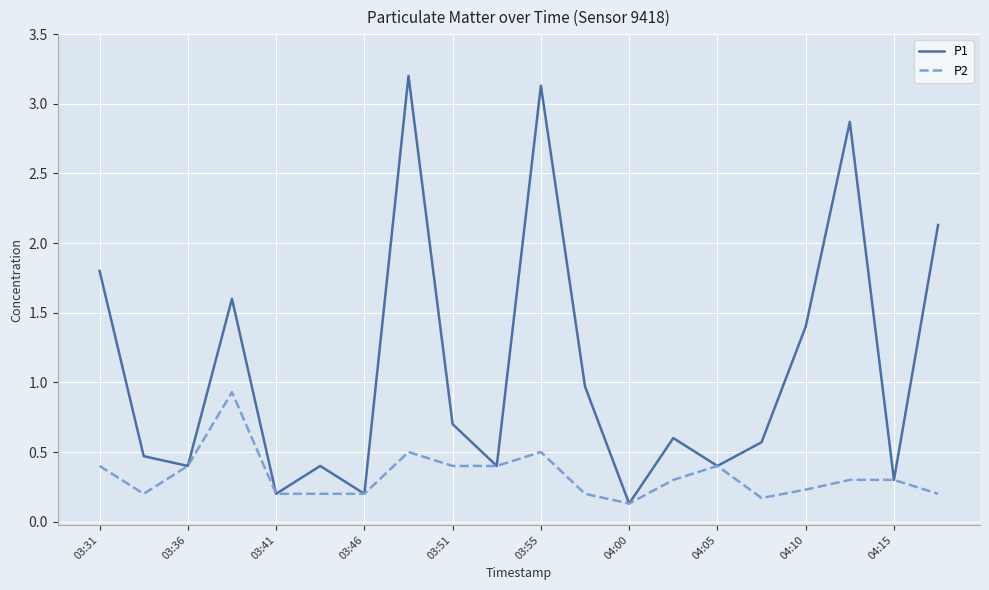

Which series has the largest total across all categories?

P1